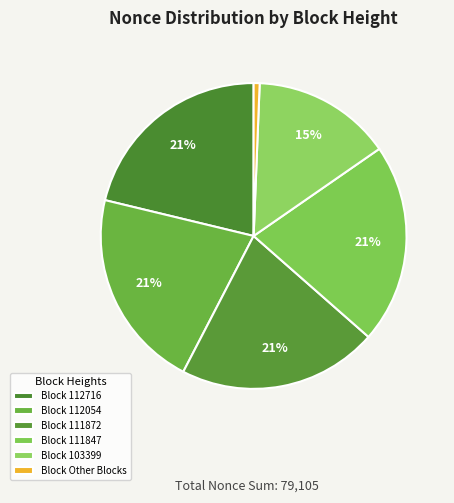

Count the number of slices in the pie.

6